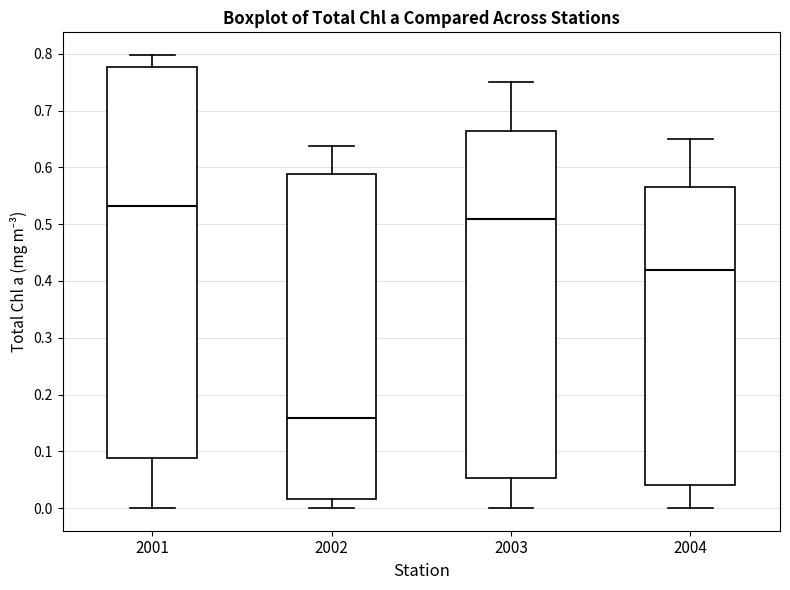

Which box's median line is the highest?

2001